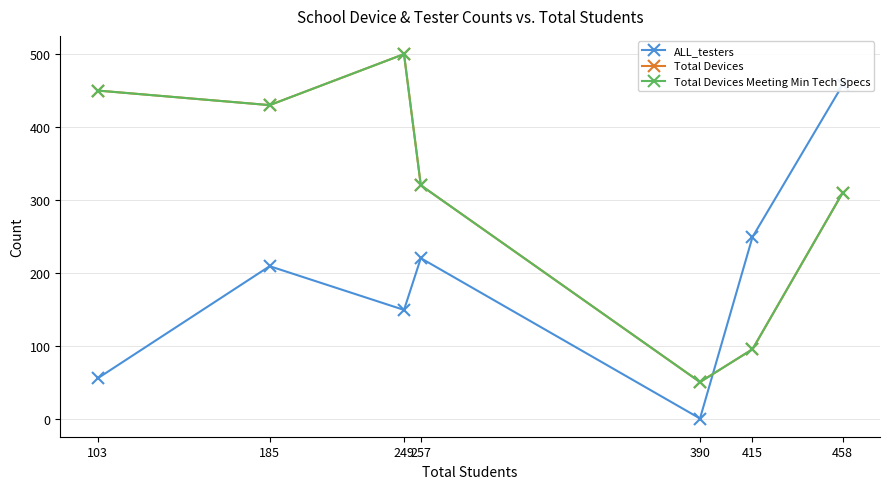

At how many categories does at least one series exceed 22?

7